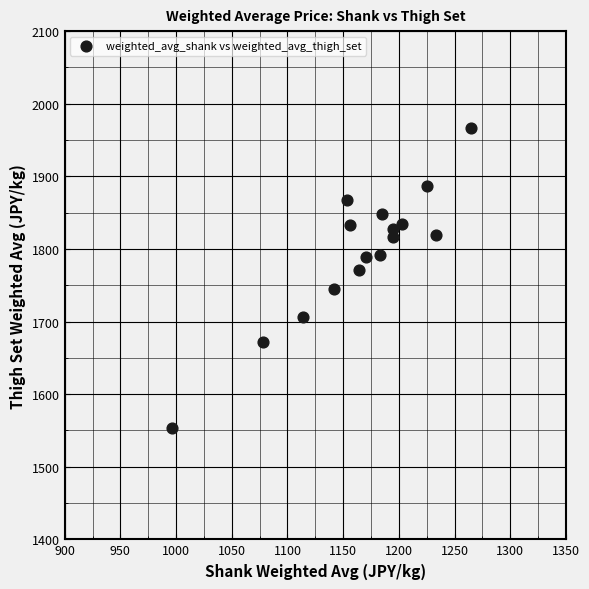

What is the range of Y values (max minus min)?

414.4